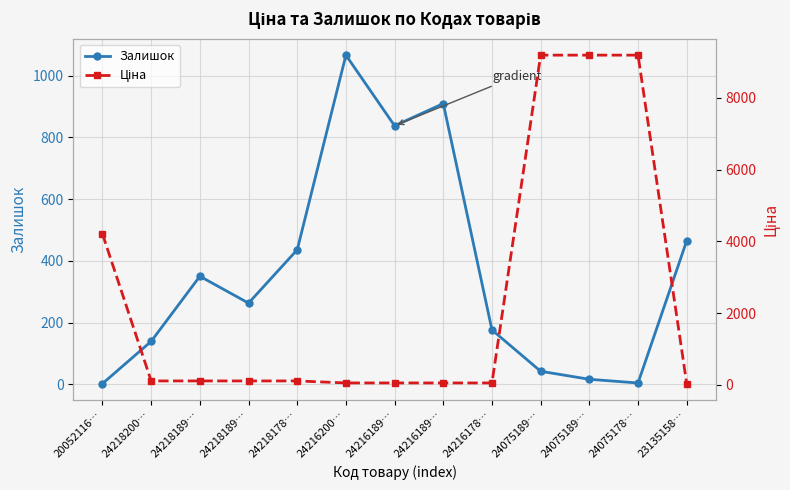

What is the label of the 1st point from the left?

20052116…